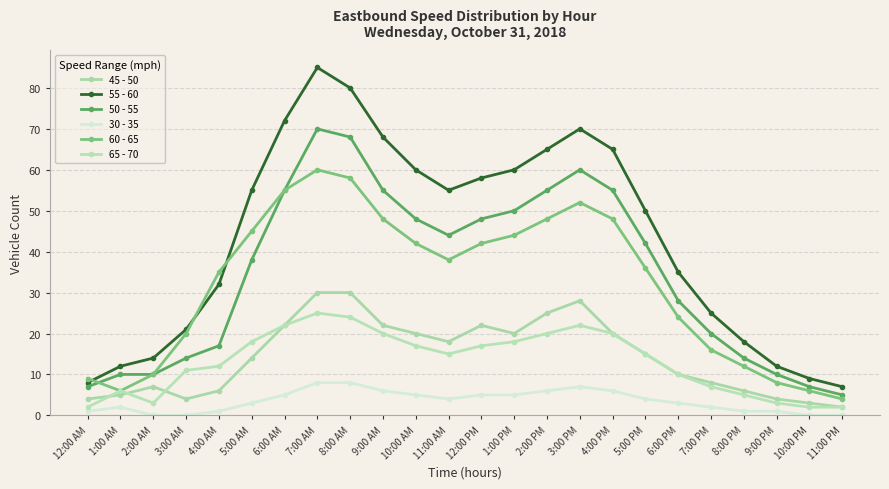

Is it true that 65 - 70 equals 1 at 10:00 PM?

False